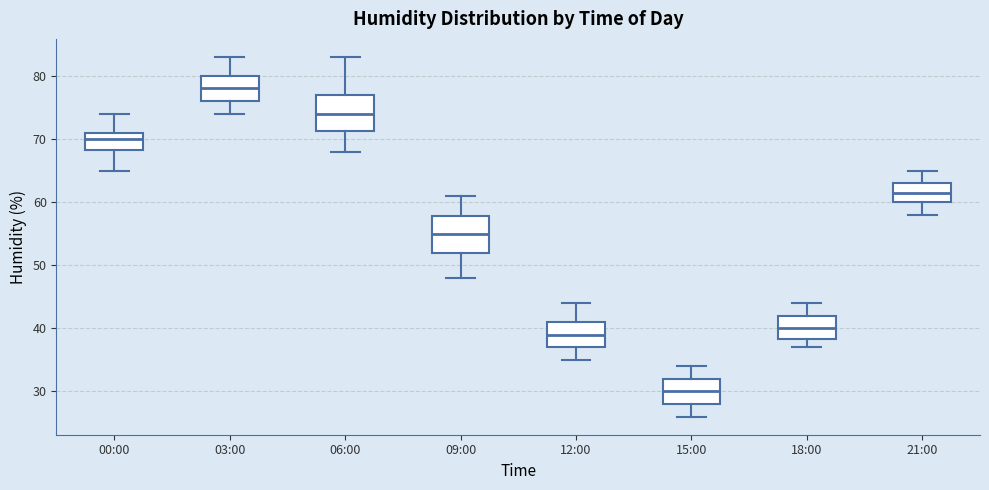

Which box has the highest median line?

03:00